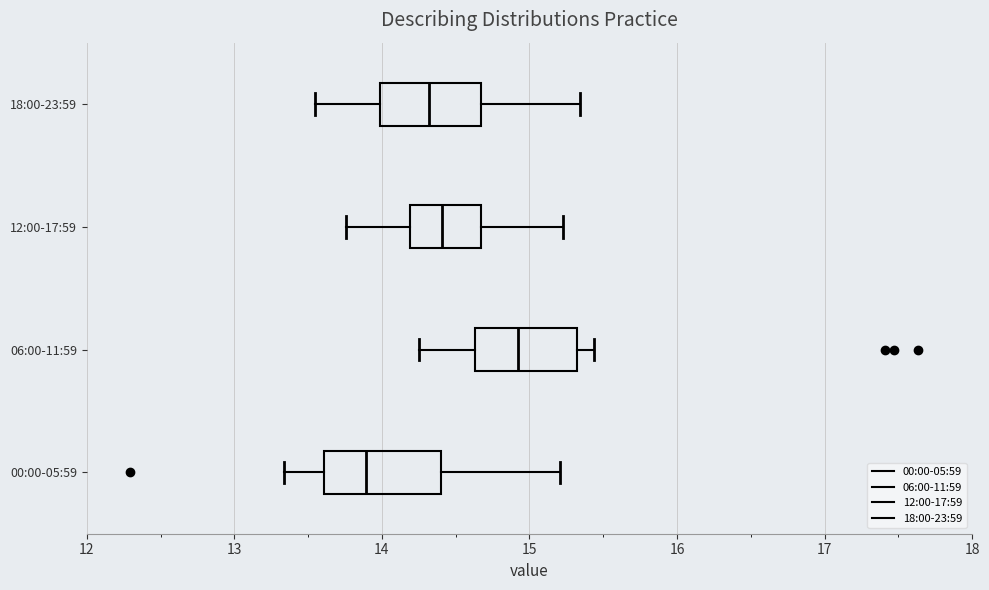

Which box has the furthest to the right median line?

06:00-11:59